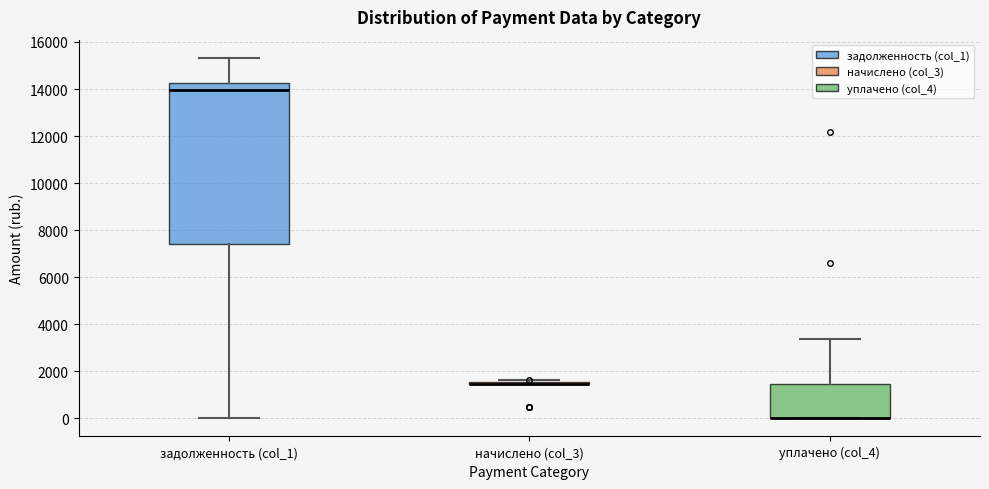

Reading left to right, read every box against the y-axis: the position of its median line, the range the box covers, and the ends of its whiskers. The values are not printed on the chart, so give them approximately, as read against the axis.

задолженность (col_1): median 14000, box 7400 to 14200, whiskers 0 to 15400
начислено (col_3): box collapsed to a line at 1400, whiskers 1400 to 1600
уплачено (col_4): median 0 (drawn on the box's lower edge), box 0 to 1400, whiskers 0 to 3400